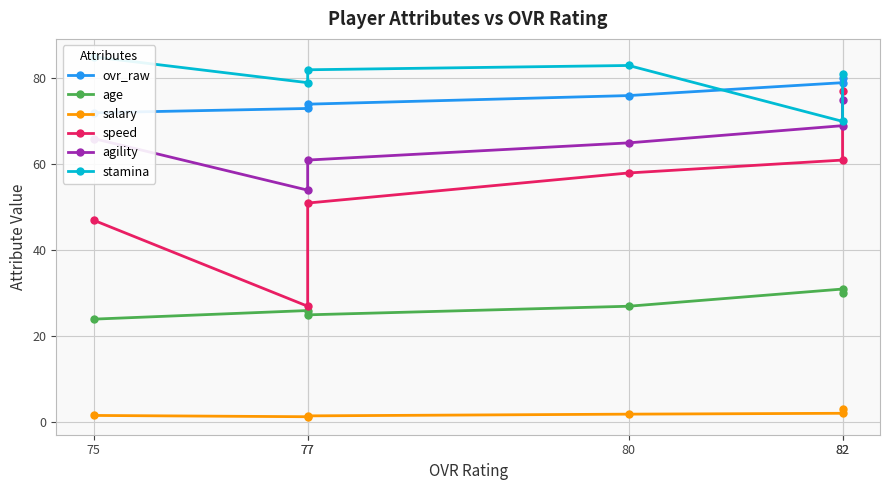

Which has a higher value, 77 or 82?

82